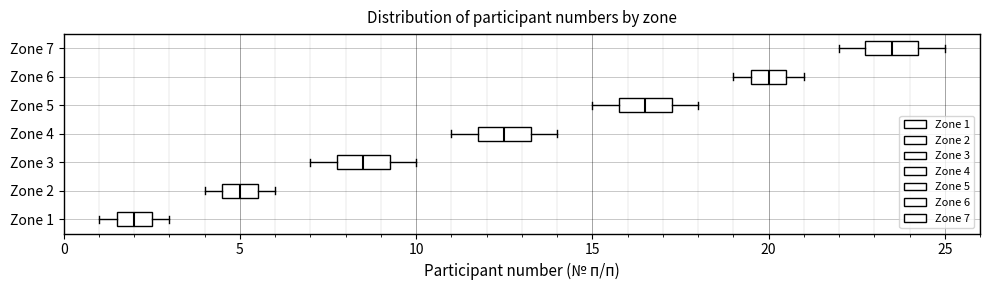

Reading bottom to top, read every box against the x-axis: the position of its median line, the range the box covers, and the ends of its whiskers. The values are not printed on the chart, so give them approximately, as read against the axis.

Zone 1: median 2.0, box 1.5 to 2.5, whiskers 1.0 to 3.0
Zone 2: median 5.0, box 4.5 to 5.5, whiskers 4.0 to 6.0
Zone 3: median 8.5, box 8.0 to 9.5, whiskers 7.0 to 10.0
Zone 4: median 12.5, box 12.0 to 13.5, whiskers 11.0 to 14.0
Zone 5: median 16.5, box 16.0 to 17.5, whiskers 15.0 to 18.0
Zone 6: median 20.0, box 19.5 to 20.5, whiskers 19.0 to 21.0
Zone 7: median 23.5, box 23.0 to 24.5, whiskers 22.0 to 25.0